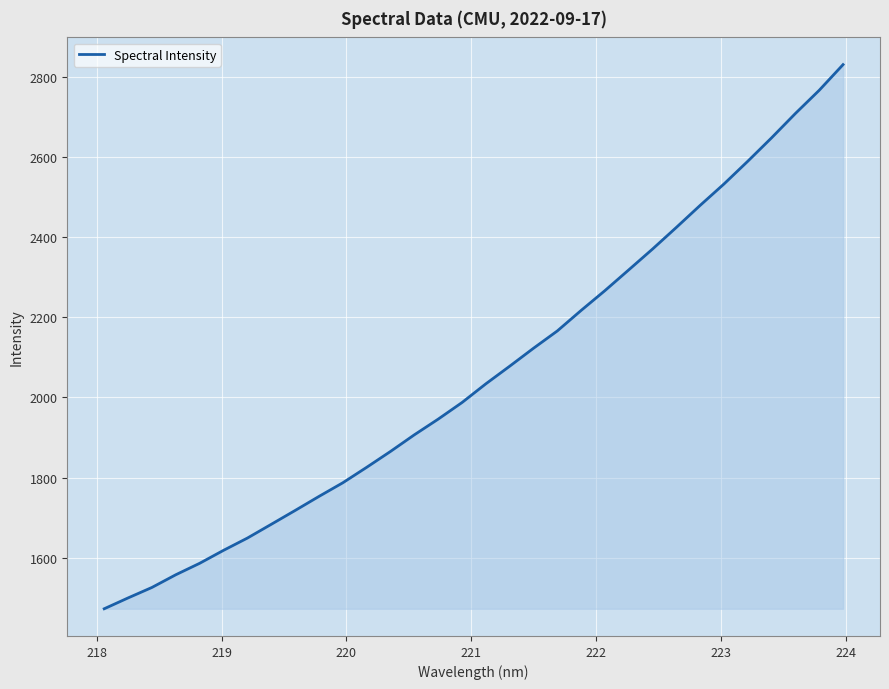

What is the minimum value shown in the chart?

1473.0